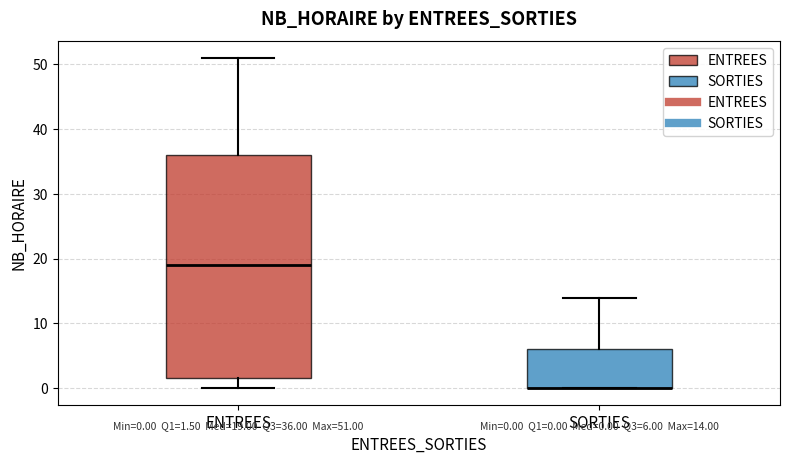

Which box is the tallest, from its lower edge to its upper edge?

ENTREES